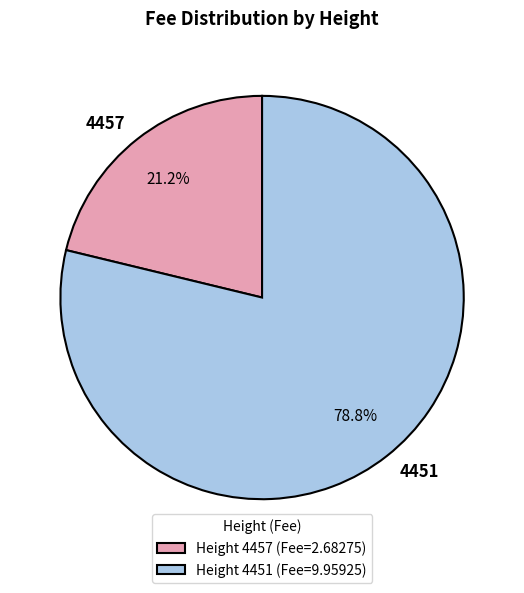

To the nearest percent, what percentage of the pie is 4457?

21%